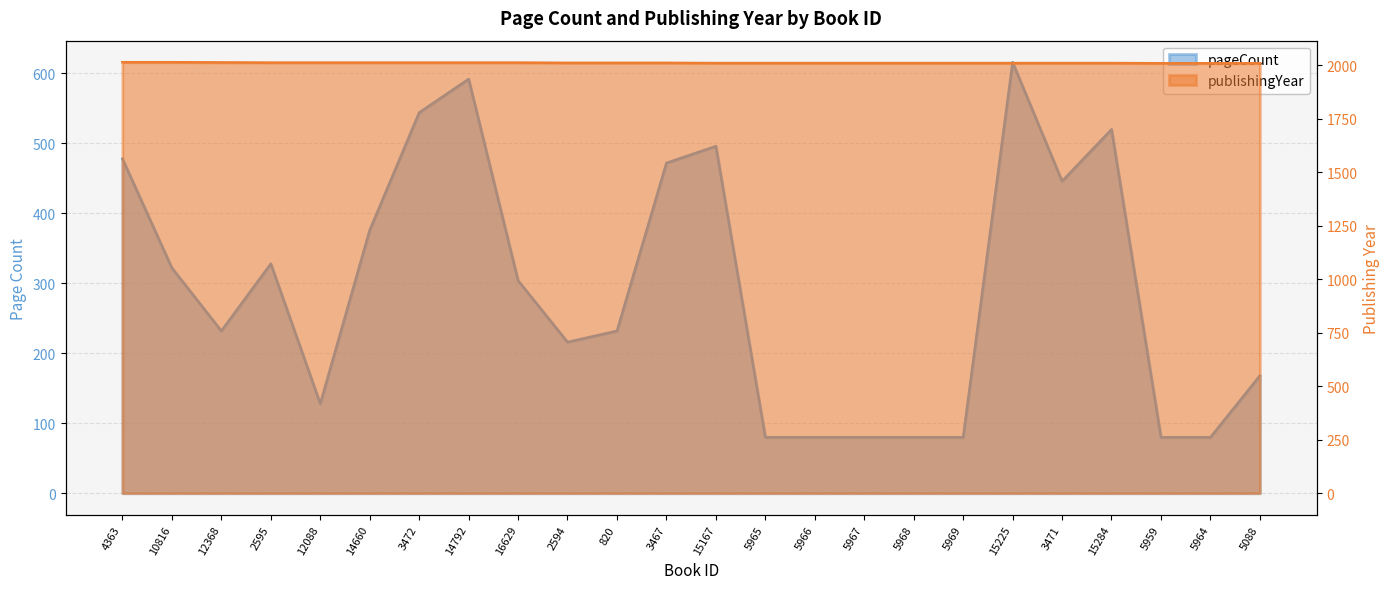

What is the difference between the second highest and second lowest values in the publishingYear series?

5